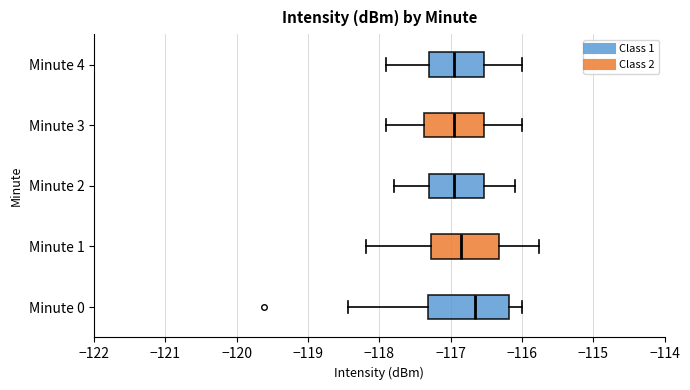

Which box has the furthest to the right median line?

Minute 0